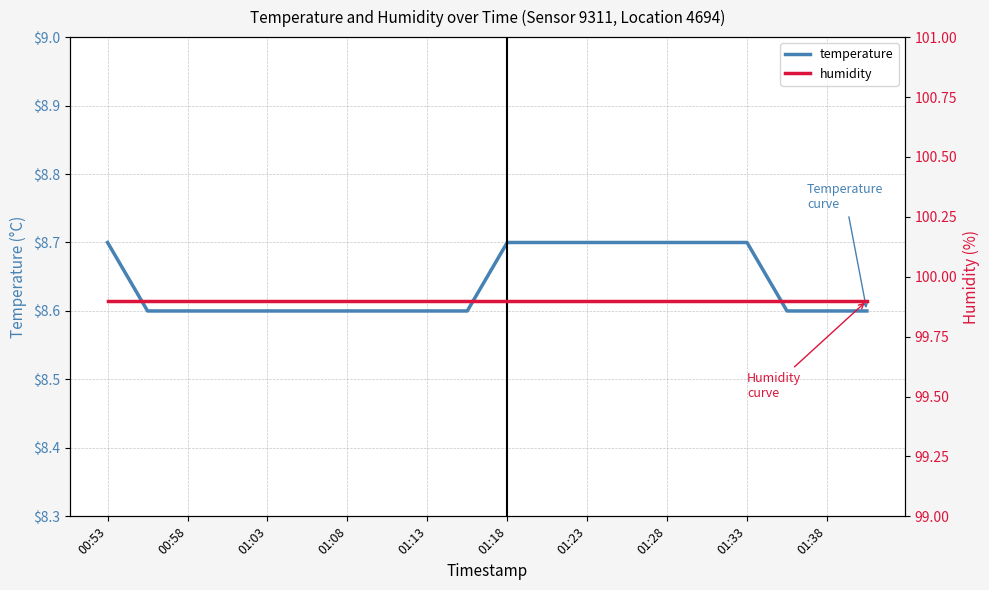

List the series in order of their overall mean, highest first.

humidity, temperature